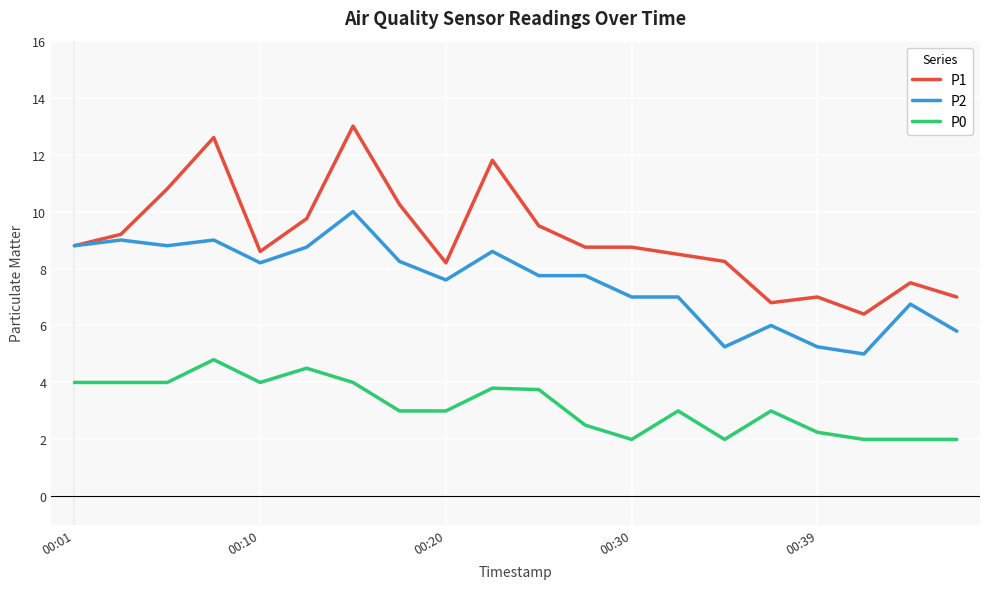

Rank the series by their maximum value, from highest to lowest.

P1, P2, P0